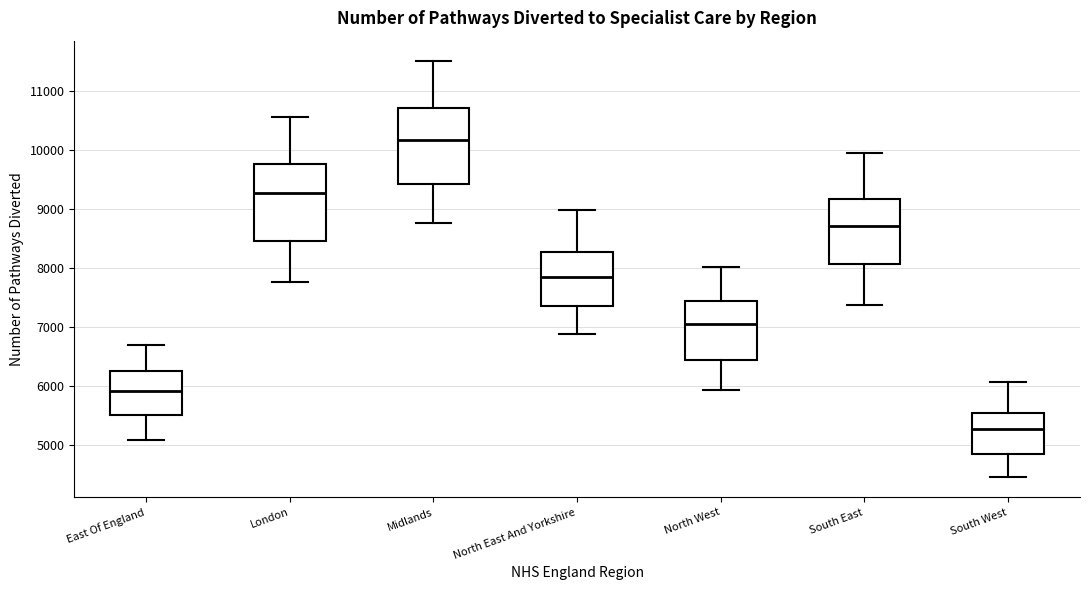

Reading left to right, transcribe this box plot: for each box, give where its median line is, the range the box spans, and where its two whiskers end, as read against the y-axis. The values are not printed on the chart, so give them approximately, as read against the axis.

East Of England: median 5900, box 5500 to 6300, whiskers 5100 to 6700
London: median 9300, box 8500 to 9800, whiskers 7800 to 10600
Midlands: median 10200, box 9400 to 10700, whiskers 8800 to 11500
North East And Yorkshire: median 7800, box 7400 to 8300, whiskers 6900 to 9000
North West: median 7000, box 6400 to 7400, whiskers 5900 to 8000
South East: median 8700, box 8100 to 9200, whiskers 7400 to 9900
South West: median 5300, box 4800 to 5500, whiskers 4500 to 6100